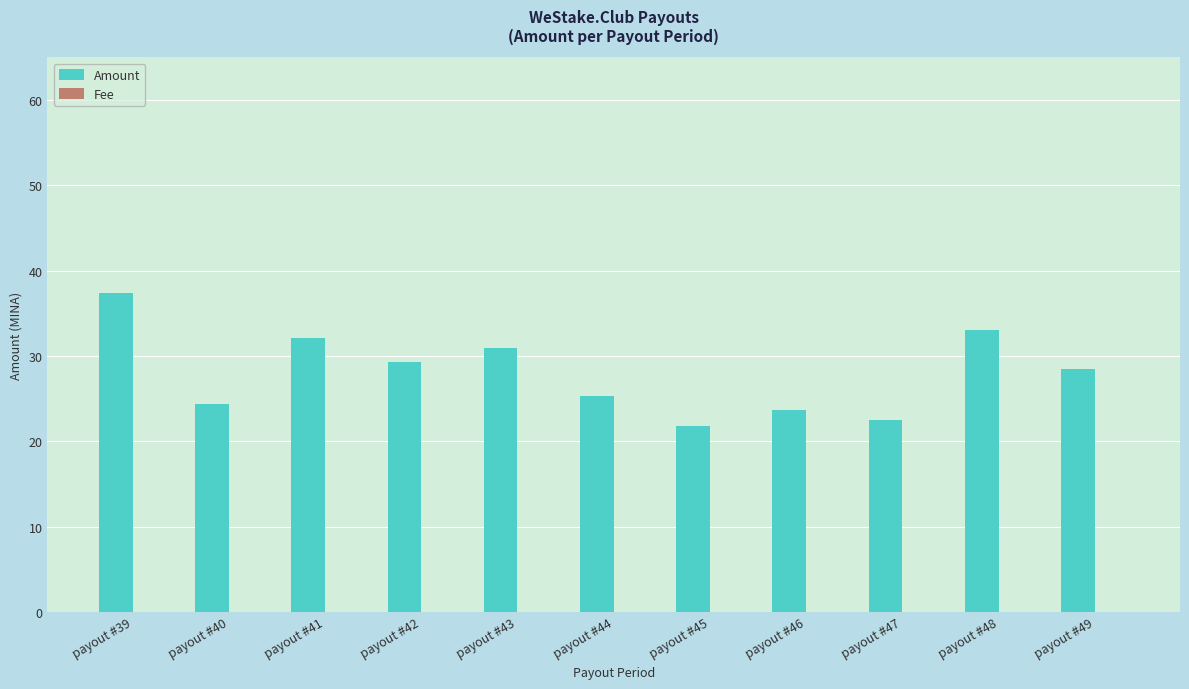

At which category does the chart reach its peak across all series?

payout #39